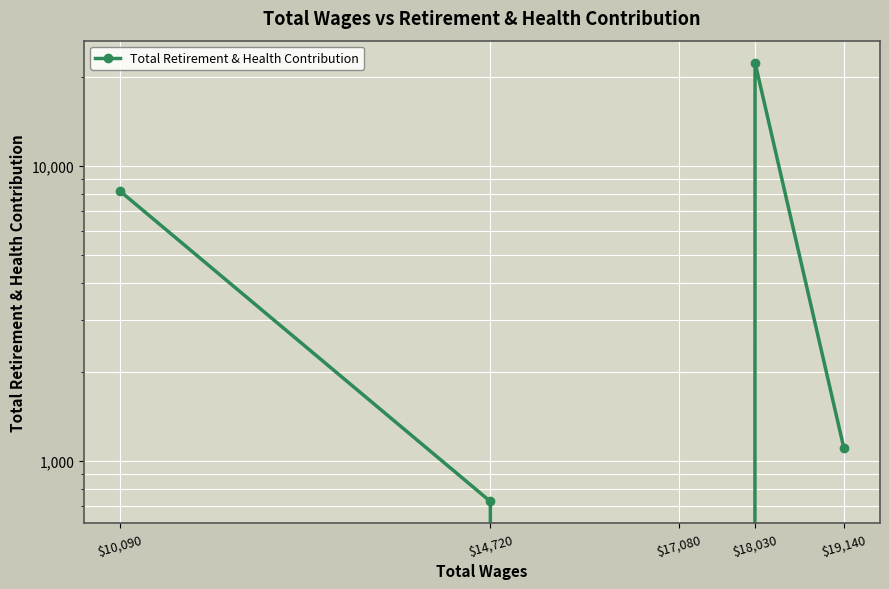

What is the ratio of the value at $18,030 to the value at $14,720?

30.8